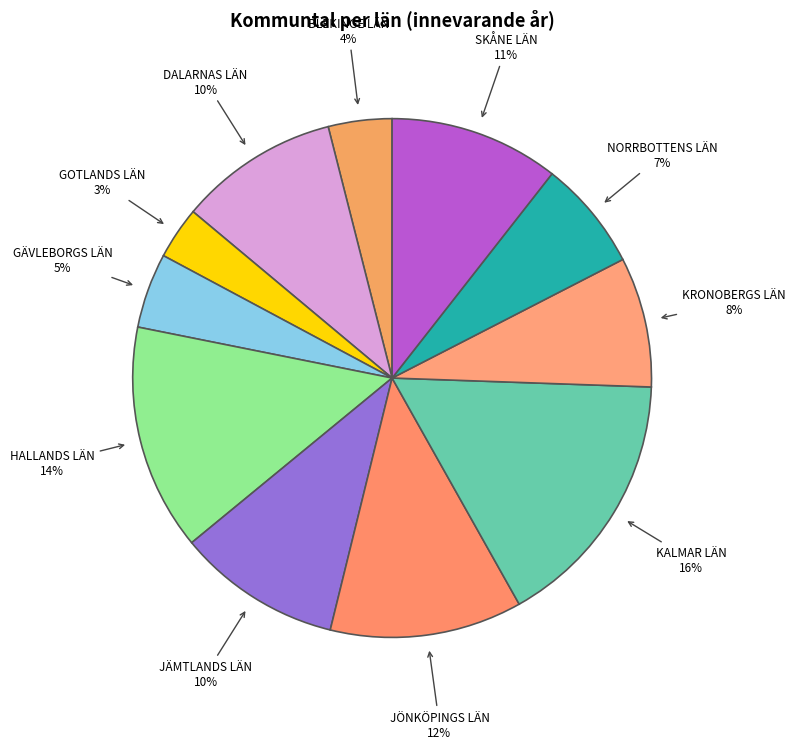

Approximately how many times larger is the value at GOTLANDS LÄN compared to DALARNAS LÄN?

0.3